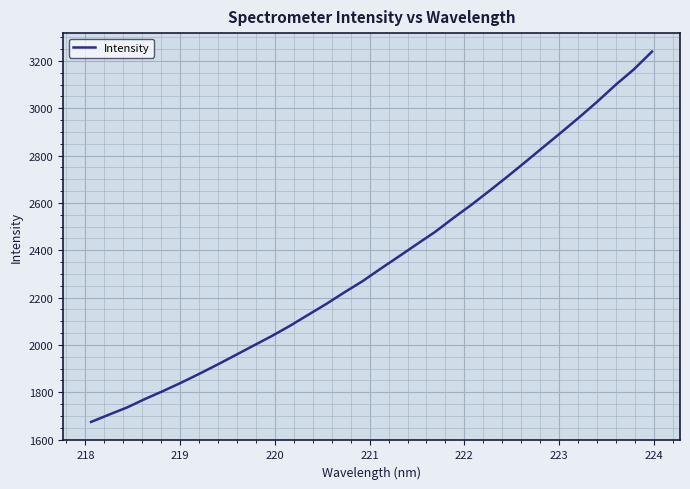

True or false: there are more than 1 points higher than both neighbors.

False